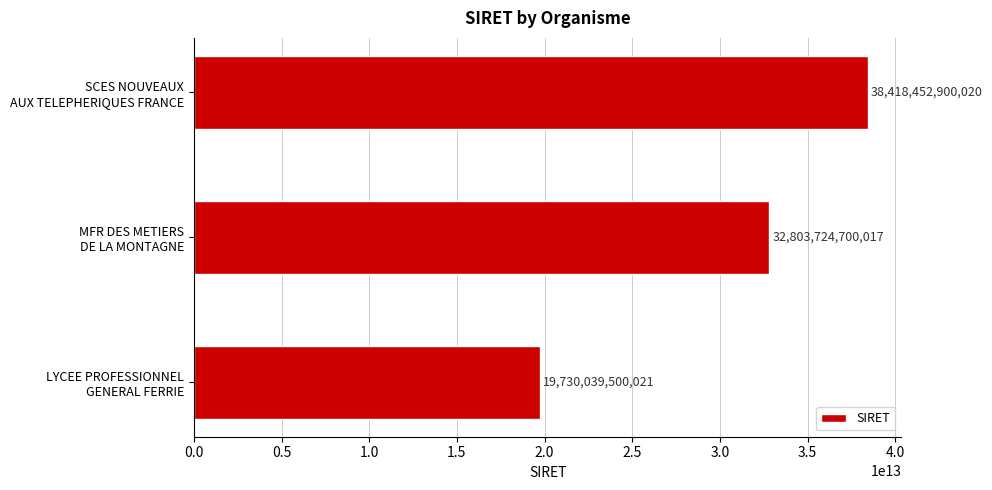

What is the difference between the maximum and minimum values?

18688413399999